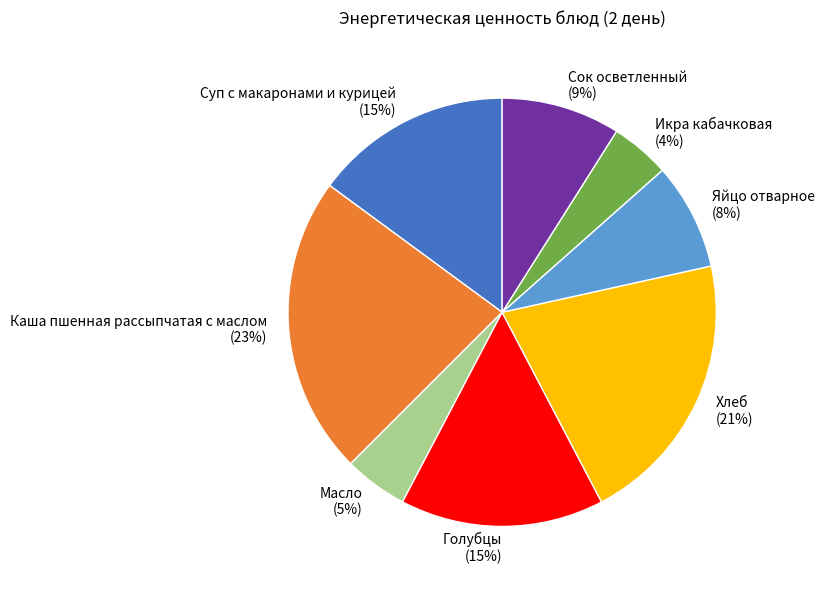

True or false: Хлеб accounts for 26% of the total.

False